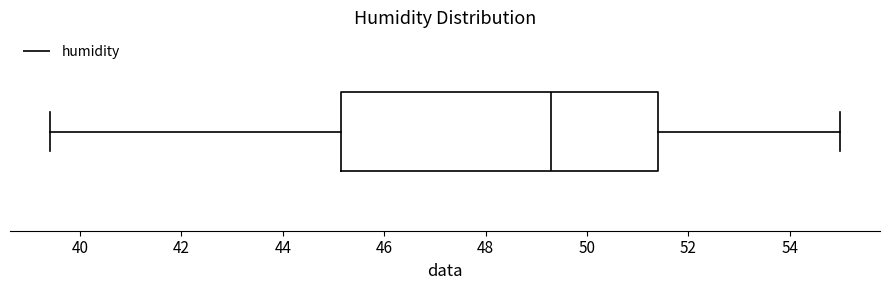

Read this box plot against the x-axis: the position of the median line, the range covered by the box, and the ends of both whiskers. The values are not printed on the chart, so give them approximately, as read against the axis.

median 49.4, box 45.2 to 51.4, whiskers 39.4 to 55.0